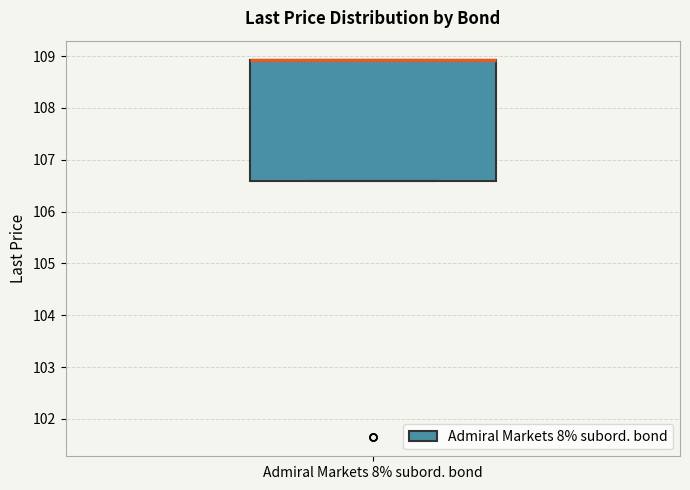

Where is the upper edge of the box for Admiral Markets 8% subord. bond on the y-axis? The values are not printed on the chart, so give them approximately, as read against the axis.

108.9